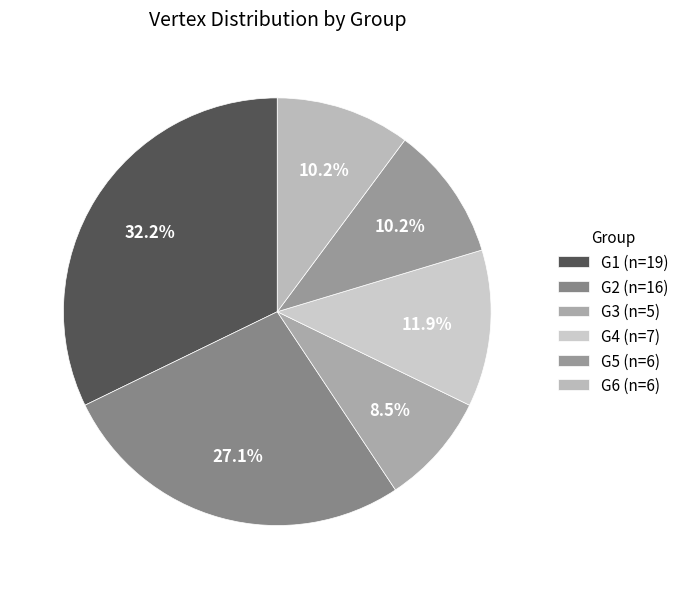

How many slices are in this pie chart?

6